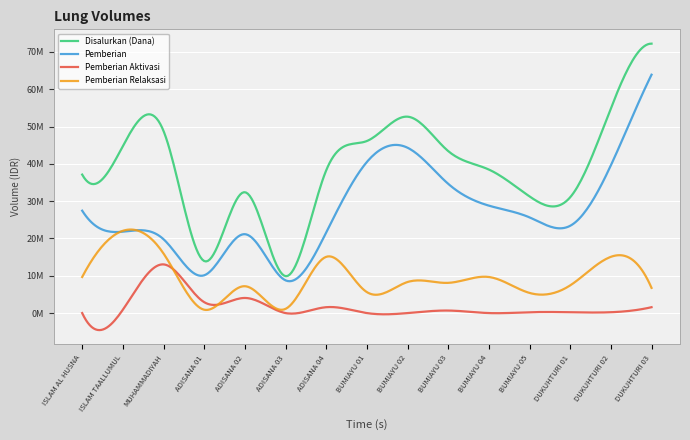

What are all the series names shown in the legend?

Disalurkan (Dana), Pemberian, Pemberian Aktivasi, Pemberian Relaksasi